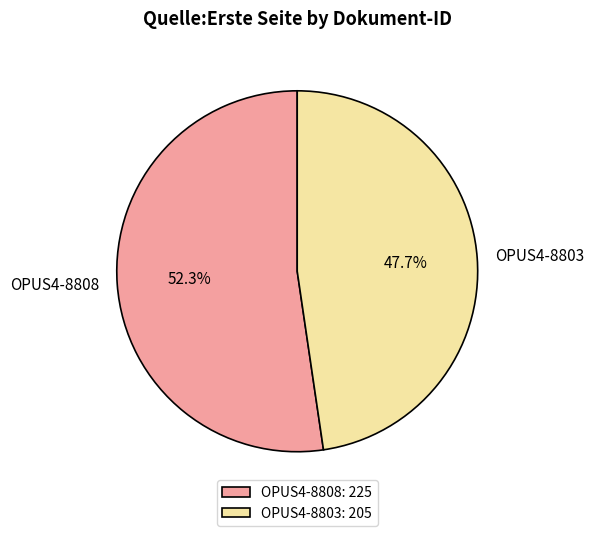

What is the largest slice in the pie chart?

OPUS4-8808